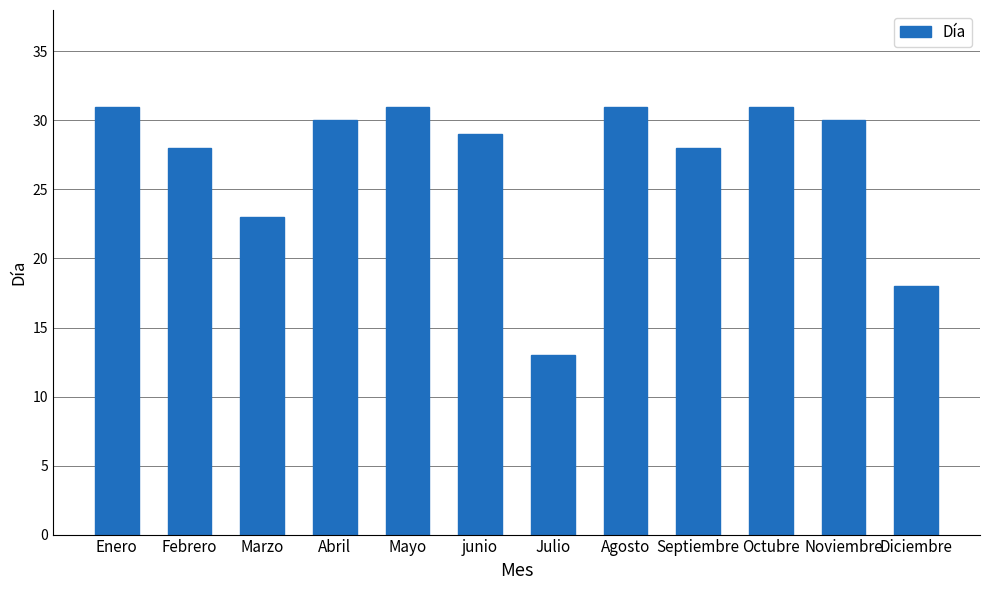

What value does the data have at Enero, to the nearest 5?

30